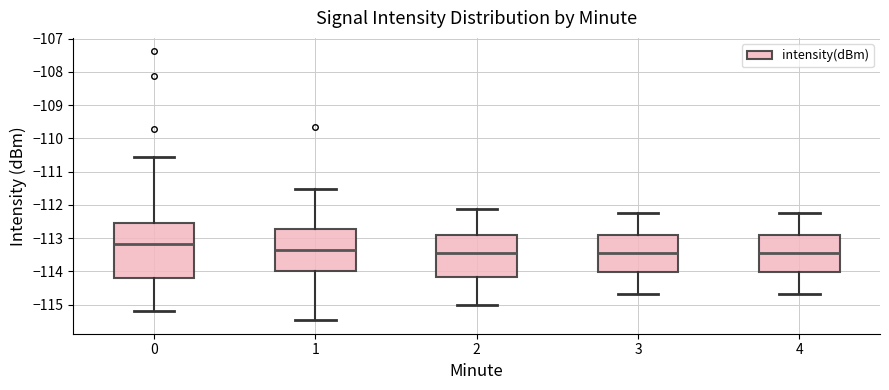

Reading left to right, transcribe this box plot: for each box, give where its median line is, the range the box spans, and where its two whiskers end, as read against the y-axis. The values are not printed on the chart, so give them approximately, as read against the axis.

0: median -113.2, box -114.2 to -112.5, whiskers -115.2 to -110.6
1: median -113.4, box -114.0 to -112.7, whiskers -115.5 to -111.5
2: median -113.5, box -114.2 to -112.9, whiskers -115.0 to -112.1
3: median -113.5, box -114.0 to -112.9, whiskers -114.7 to -112.2
4: median -113.5, box -114.0 to -112.9, whiskers -114.7 to -112.2